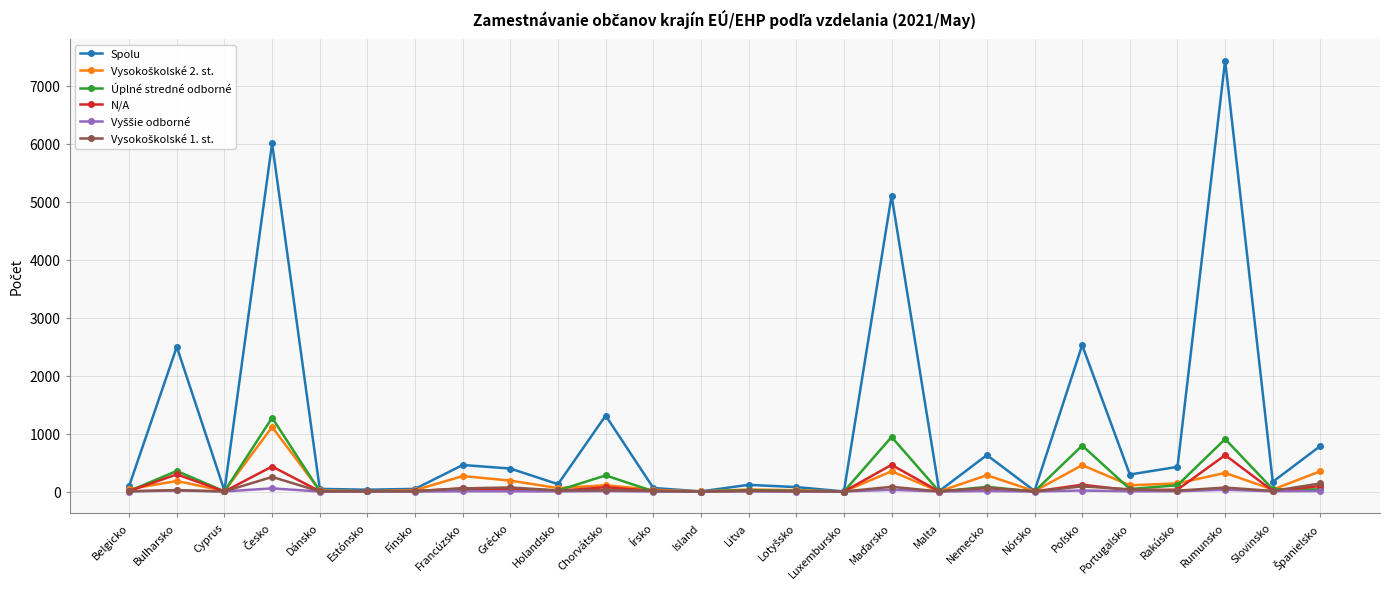

At how many categories does at least one series exceed 4795?

3